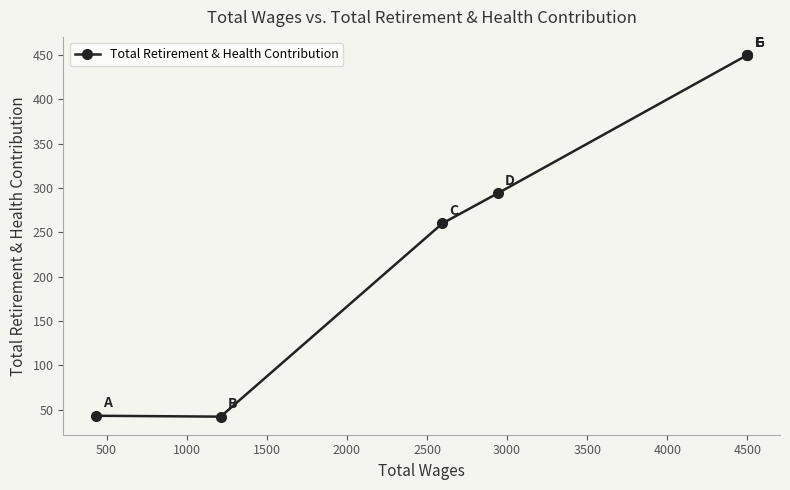

What is the difference between the maximum and minimum values?

408